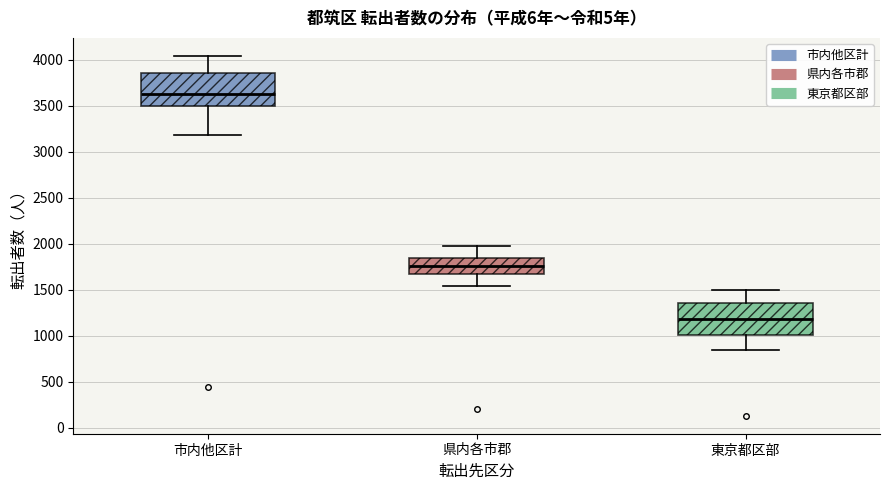

Reading left to right, transcribe this box plot: for each box, give where its median line is, the range the box spans, and where its two whiskers end, as read against the y-axis. The values are not printed on the chart, so give them approximately, as read against the axis.

市内他区計: median 3650, box 3500 to 3850, whiskers 3200 to 4050
県内各市郡: median 1750, box 1650 to 1850, whiskers 1550 to 2000
東京都区部: median 1200, box 1000 to 1350, whiskers 850 to 1500